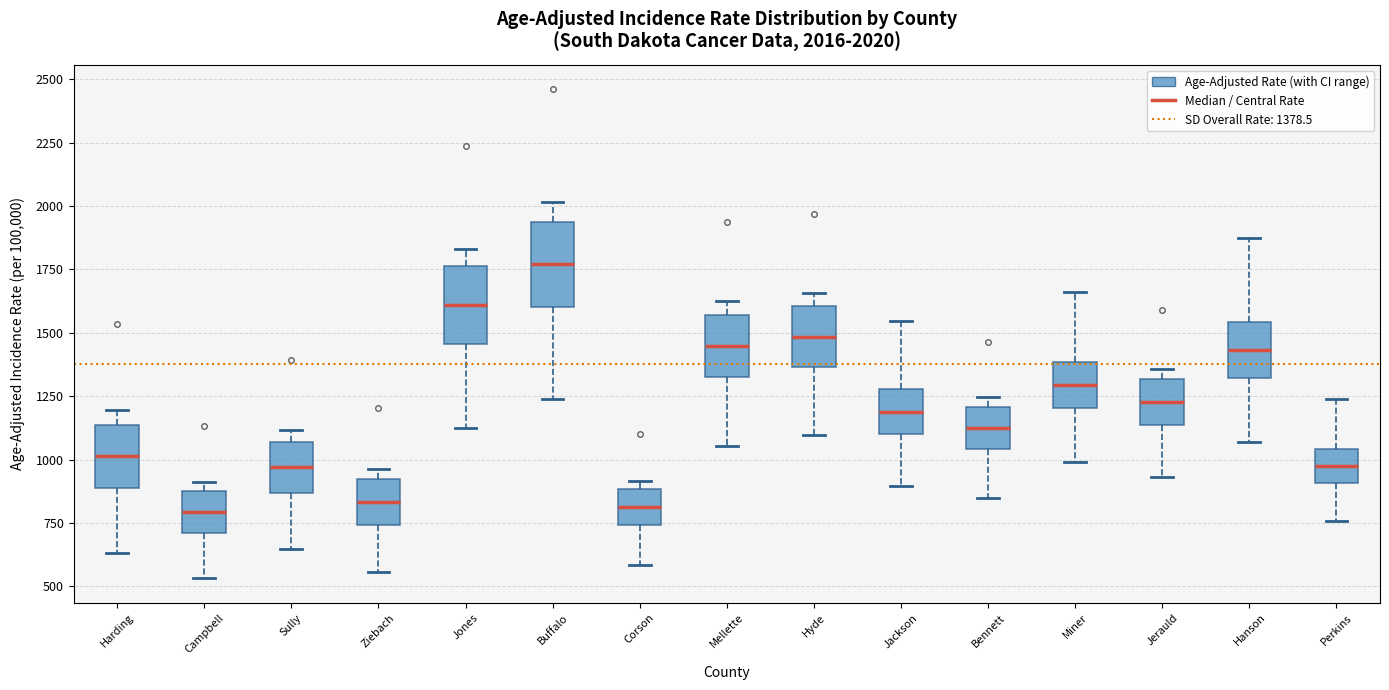

Which box has the highest median line?

Buffalo